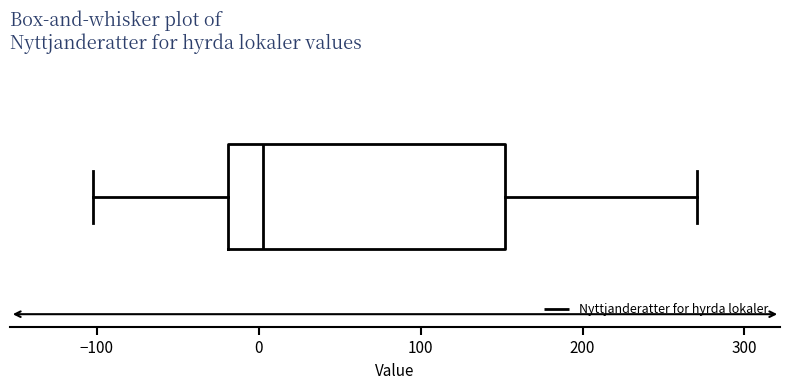

Where does the left whisker of the box end on the x-axis? The values are not printed on the chart, so give them approximately, as read against the axis.

-100